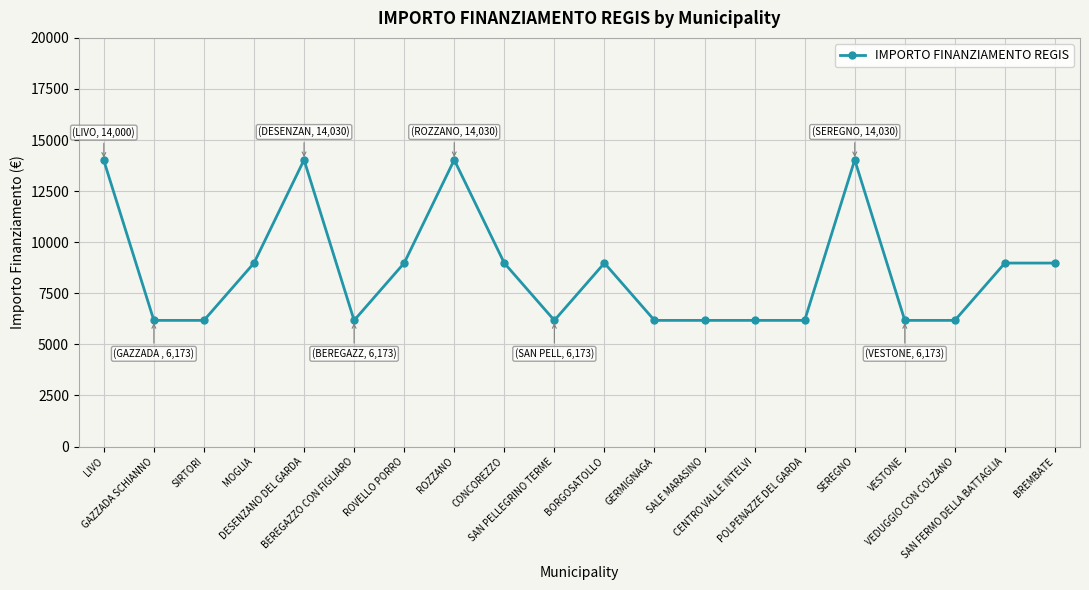

How many lines are shown in the chart?

1